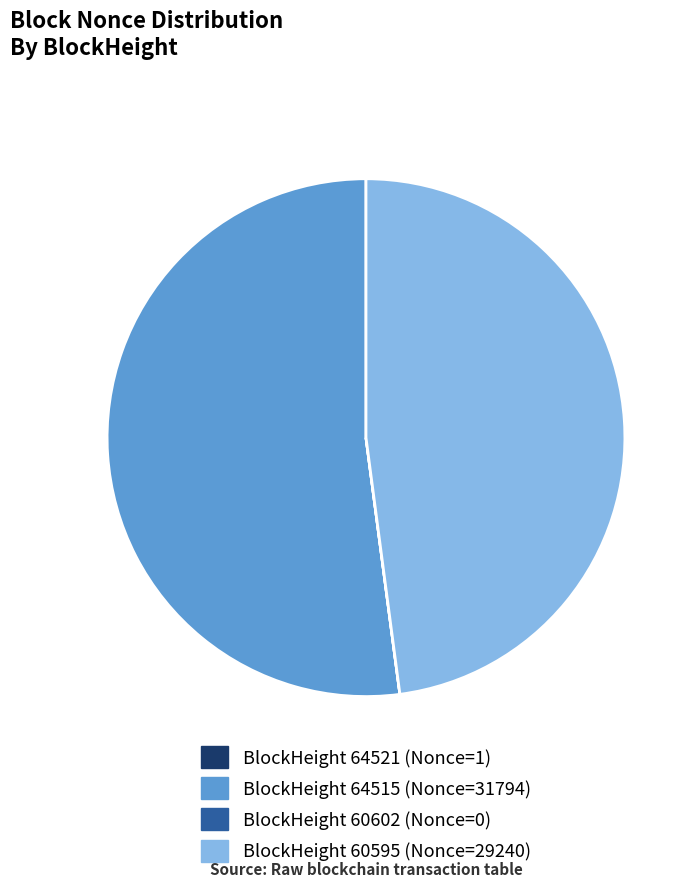

Which slice is the largest?

BlockHeight 64515 (Nonce=31794)